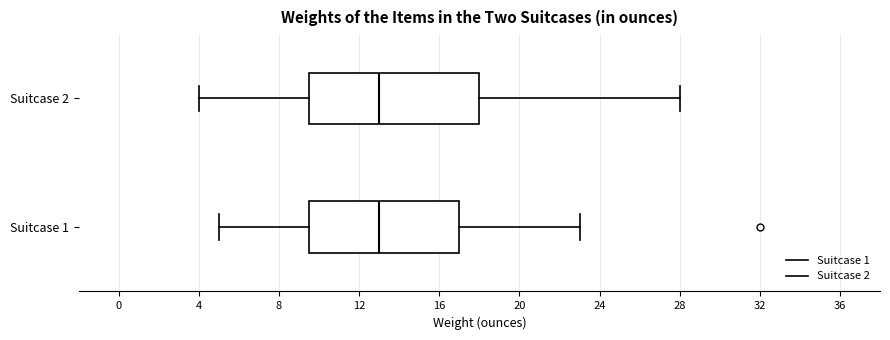

Reading bottom to top, read every box against the x-axis: the position of its median line, the range the box covers, and the ends of its whiskers. The values are not printed on the chart, so give them approximately, as read against the axis.

Suitcase 1: median 13.0, box 9.5 to 17.0, whiskers 5.0 to 23.0
Suitcase 2: median 13.0, box 9.5 to 18.0, whiskers 4.0 to 28.0